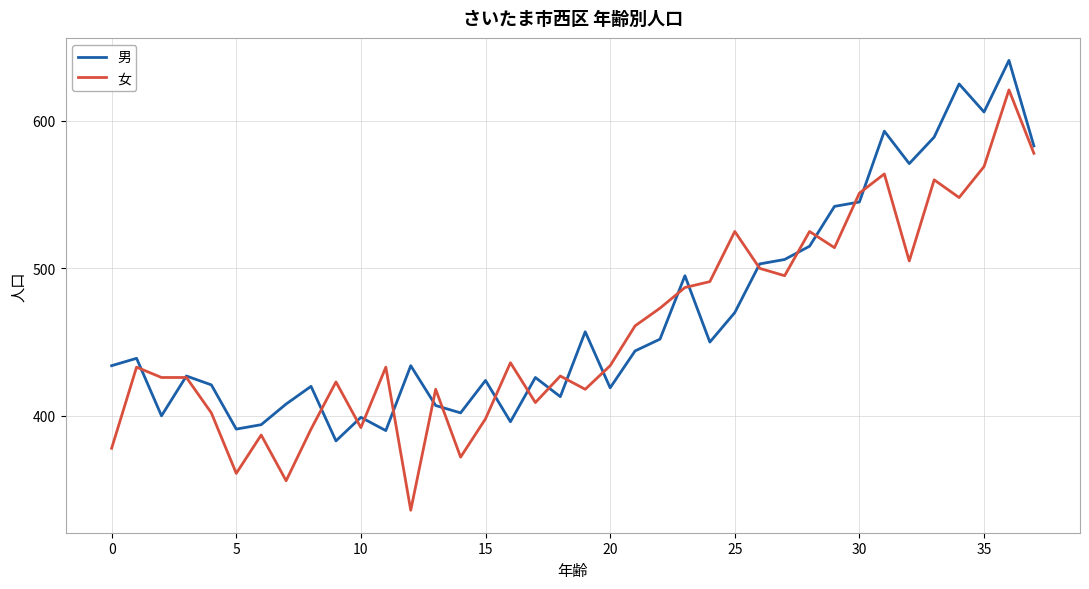

Which series has the widest spread of values?

女